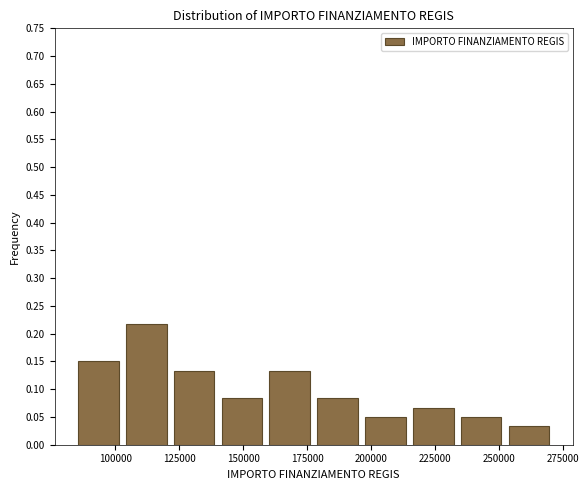

Around what value on the x-axis is the tallest bar? Give the approximate position of its centre, as read against the axis.

110000